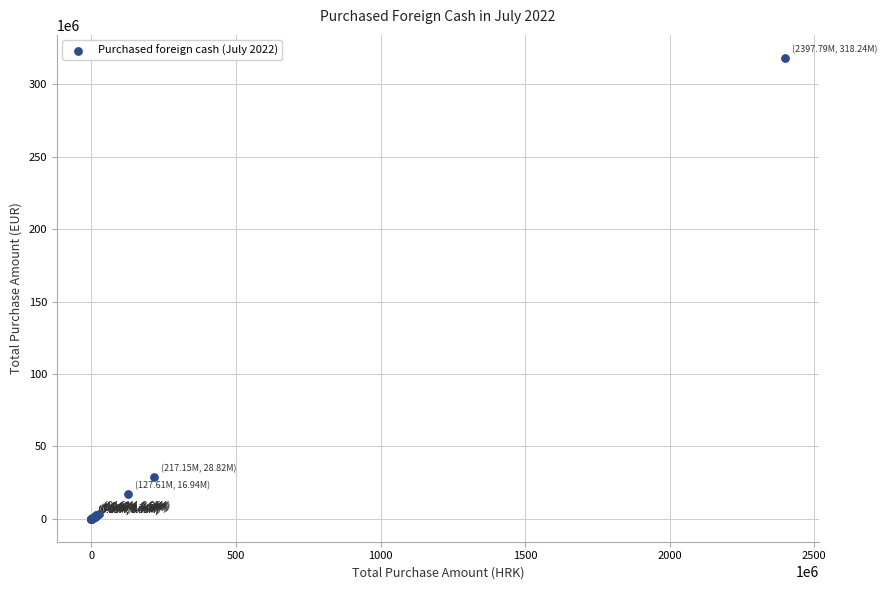

What Y value in the scatter plot is closest to 159122098?

28821228.9